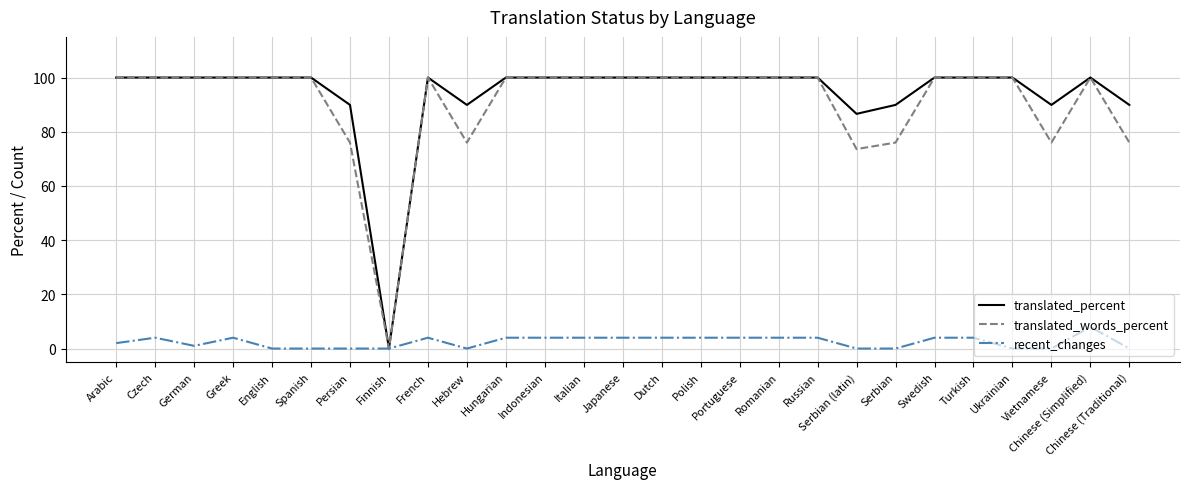

How many distinct data groups are displayed?

3